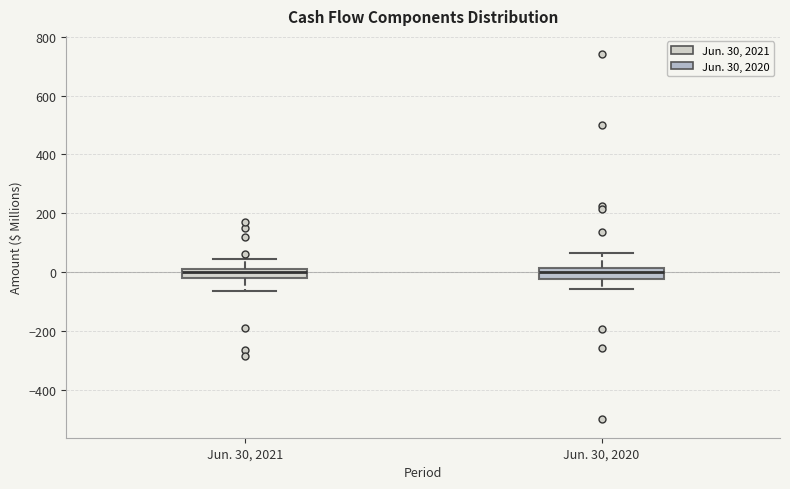

Where does the lower whisker of the box for Jun. 30, 2020 end on the y-axis? The values are not printed on the chart, so give them approximately, as read against the axis.

-60